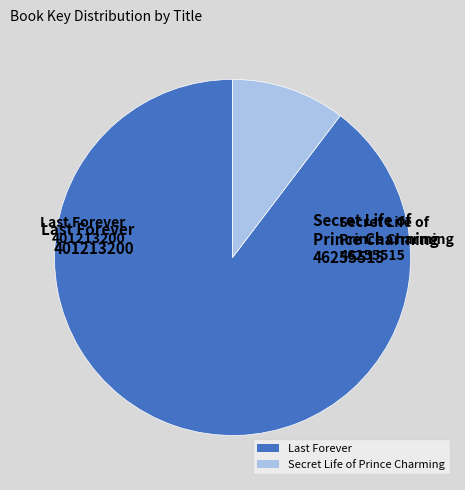

How many segments does this pie chart have?

2